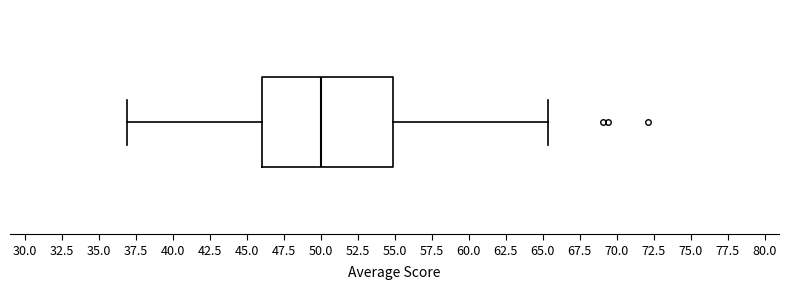

Where does the right whisker of the box end on the x-axis? The values are not printed on the chart, so give them approximately, as read against the axis.

65.5